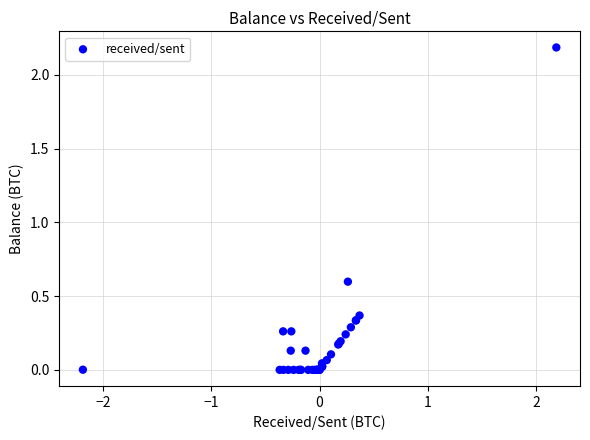

What Y value in the scatter plot is closest to 1?

0.6